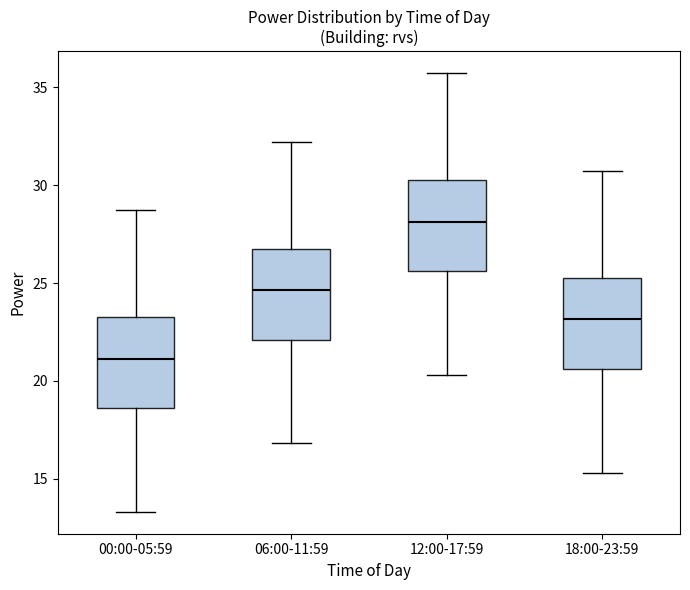

Which box's median line is the highest?

12:00-17:59